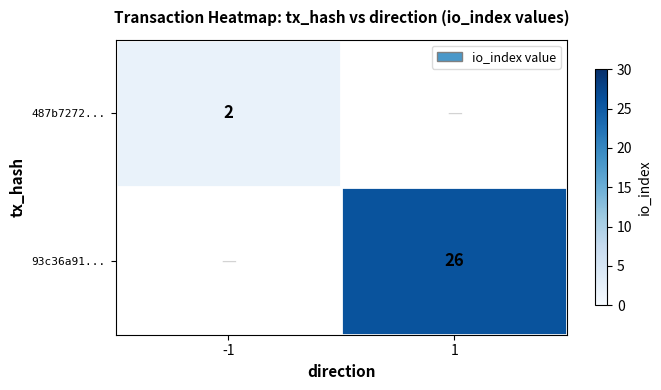

The value of 93c36a91... at 1 is 26. True or false?

True